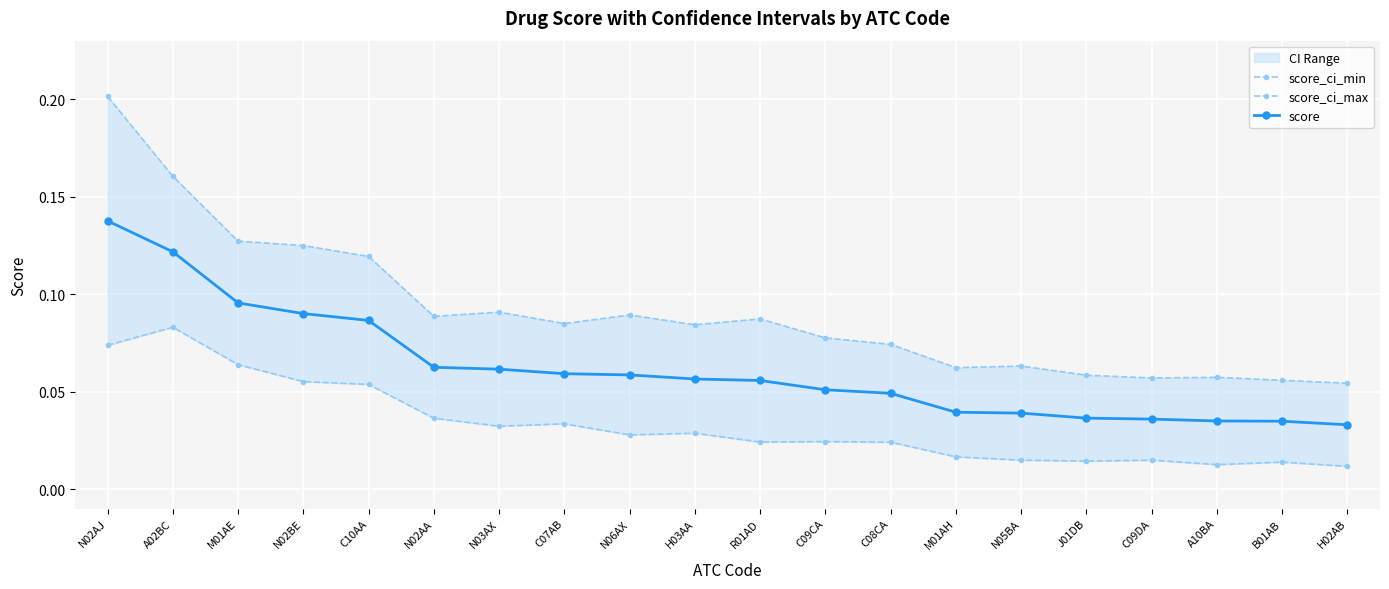

What is the sum of all score_ci_max values?

1.8